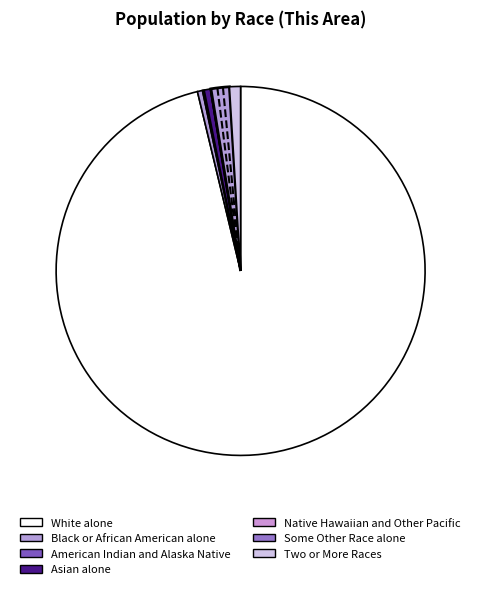

Is it true that White alone is 99% of the pie?

False